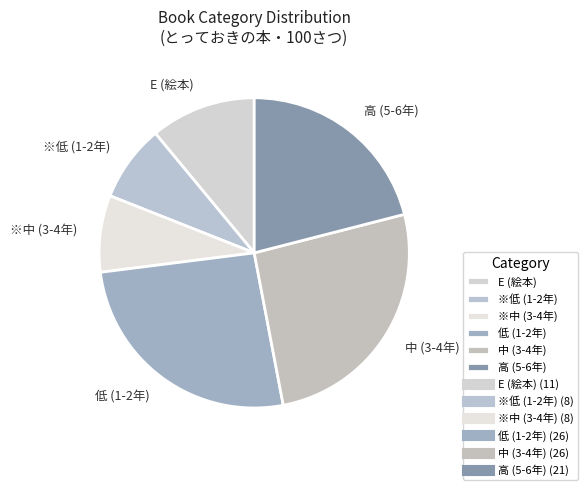

How many slices are in this pie chart?

6